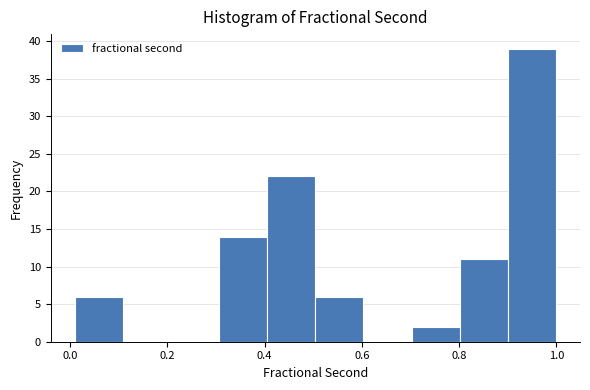

Reading left to right, transcribe this chart: for each bar, give the range it covers on the x-axis and its height. Neither the bar edges nor the heights are printed on the chart, so give them approximately, as read against the axes.

0.0 to 0.1: 6
0.1 to 0.2: 0
0.2 to 0.3: 0
0.3 to 0.4: 14
0.4 to 0.5: 22
0.5 to 0.6: 6
0.6 to 0.7: 0
0.7 to 0.8: 2
0.8 to 0.9: 11
0.9 to 1.0: 39